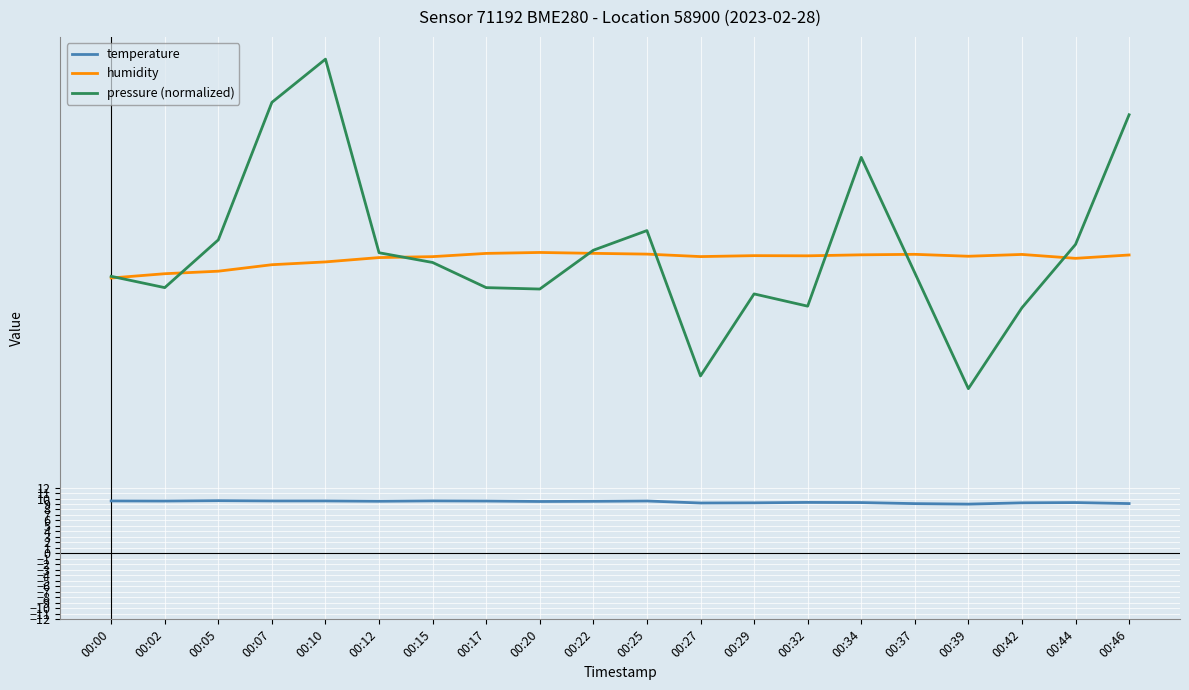

Which series has the largest total across all categories?

pressure (normalized)